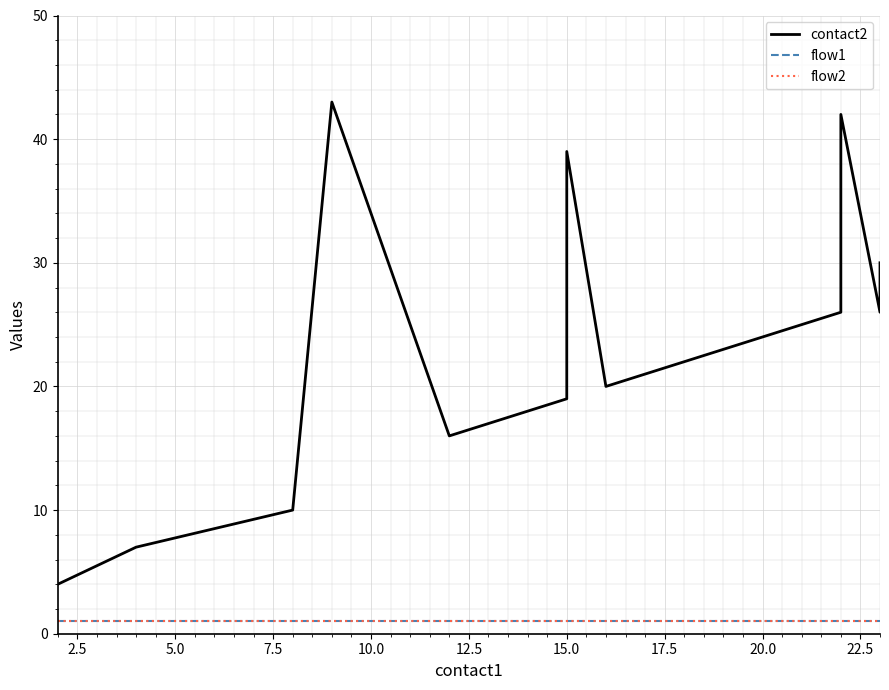

True or false: flow2 and contact2 intersect in this chart.

False